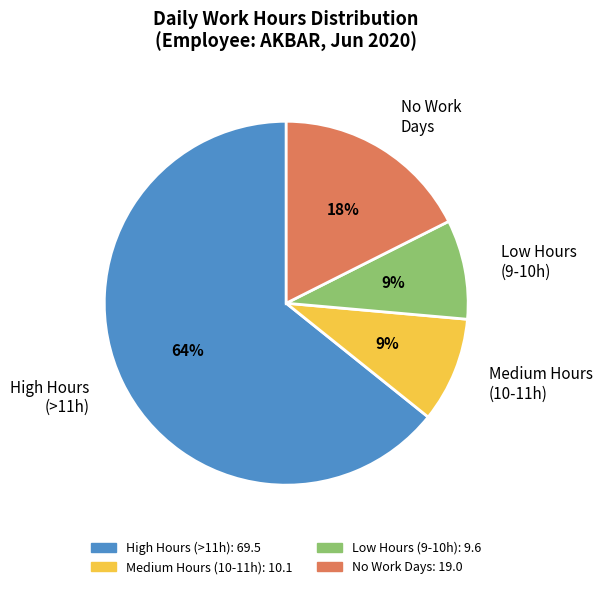

How many slices are in this pie chart?

4